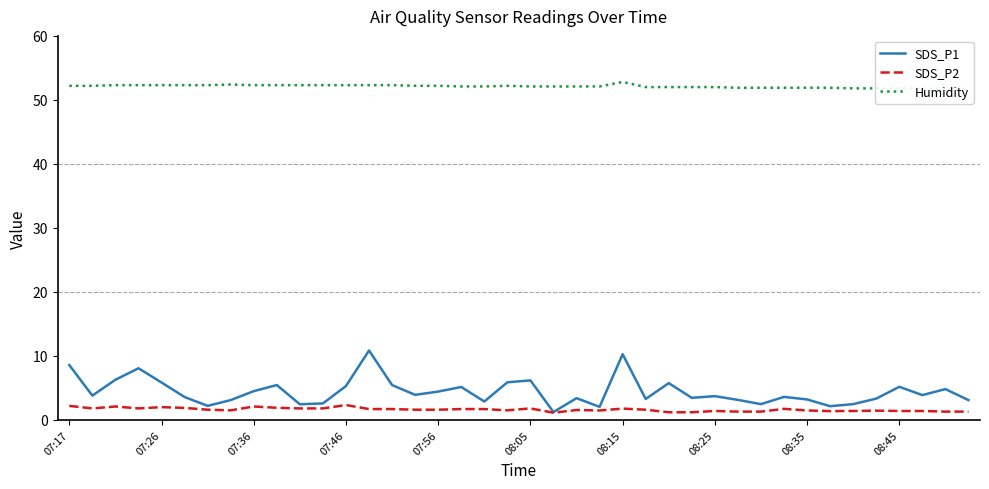

At which category is the sum across all series the highest?

13